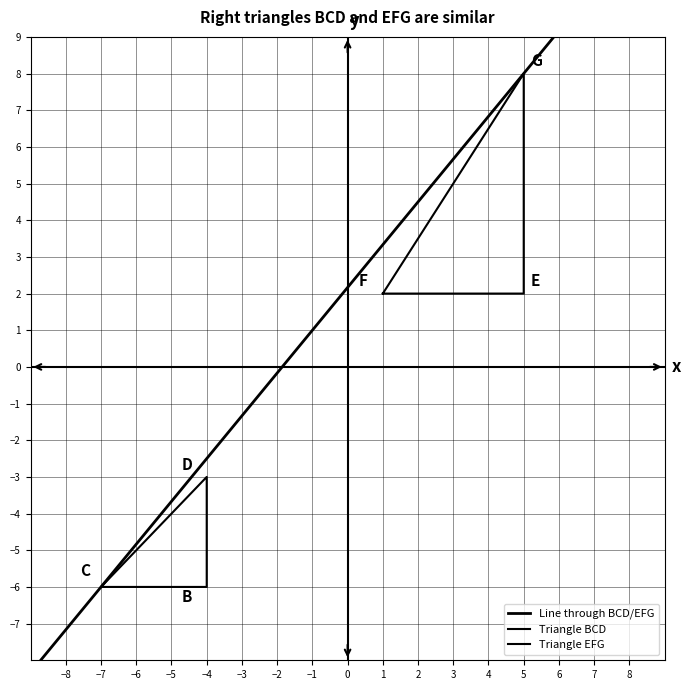

Between 5 and 1, which is larger?

5